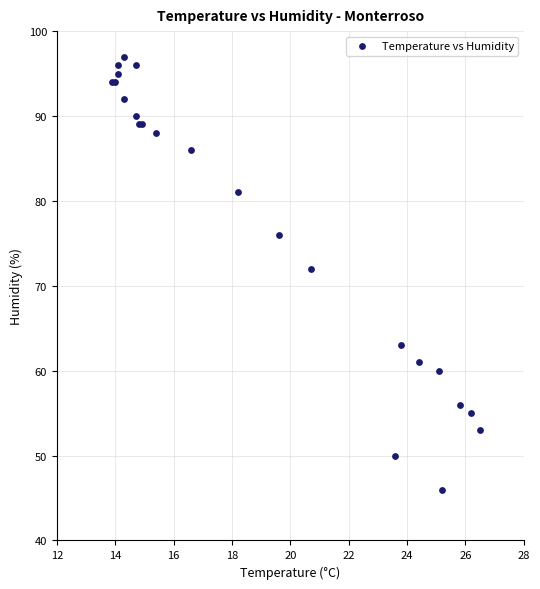

What Y value in the scatter plot is closest to 71?

72